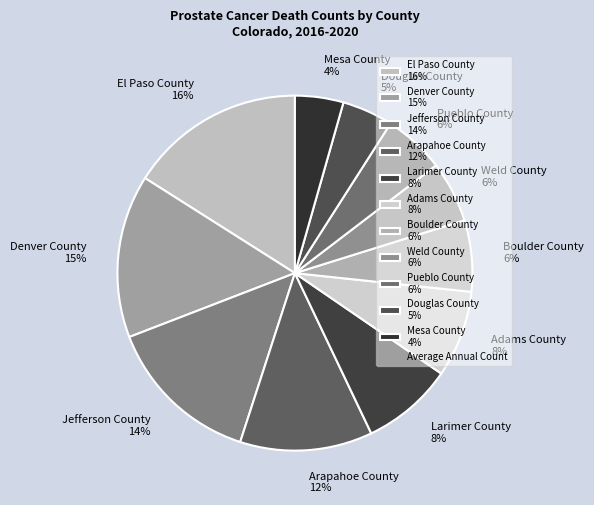

What is the ratio of the value at Adams County to the value at Jefferson County?

0.6